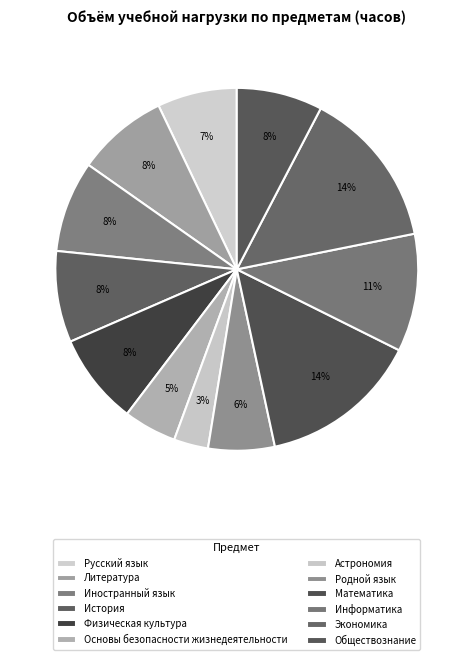

Does Русский язык account for over 50% of the chart?

No